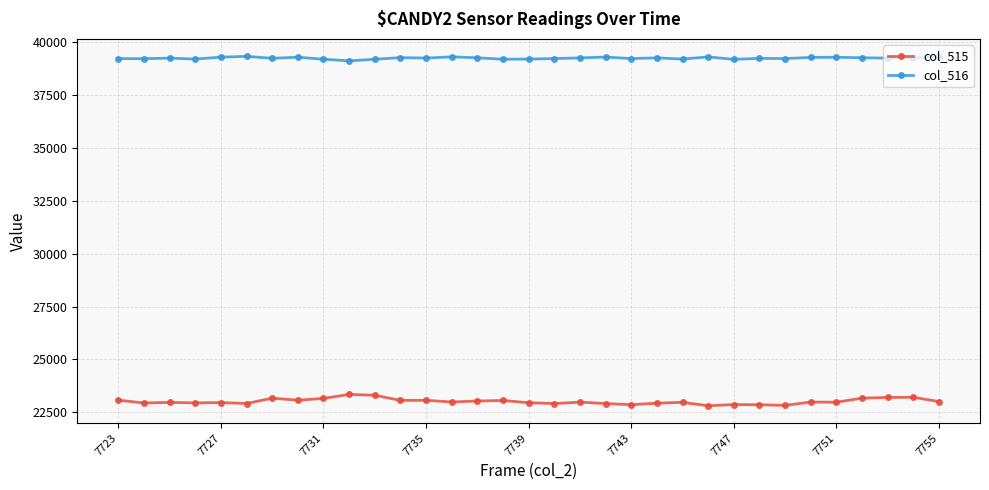

True or false: col_515 and col_516 cross at least once.

False